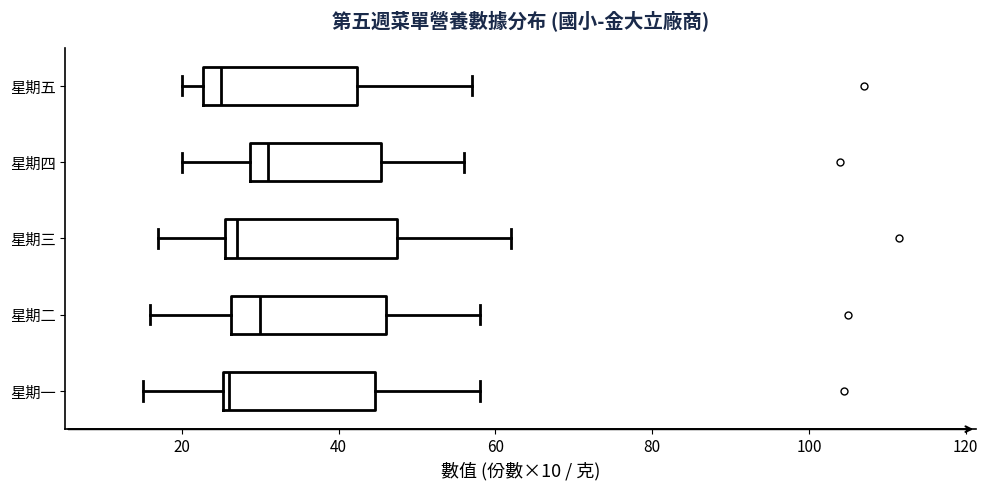

Where is the right edge of the box for 星期一 on the x-axis? The values are not printed on the chart, so give them approximately, as read against the axis.

44